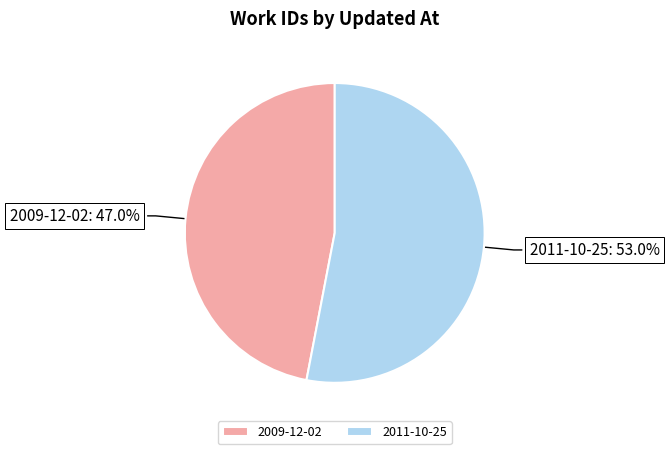

What is the smallest slice in the pie chart?

2009-12-02